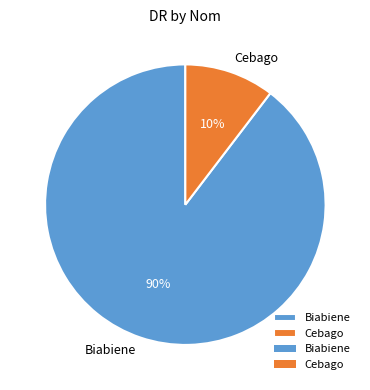

How many segments does this pie chart have?

2